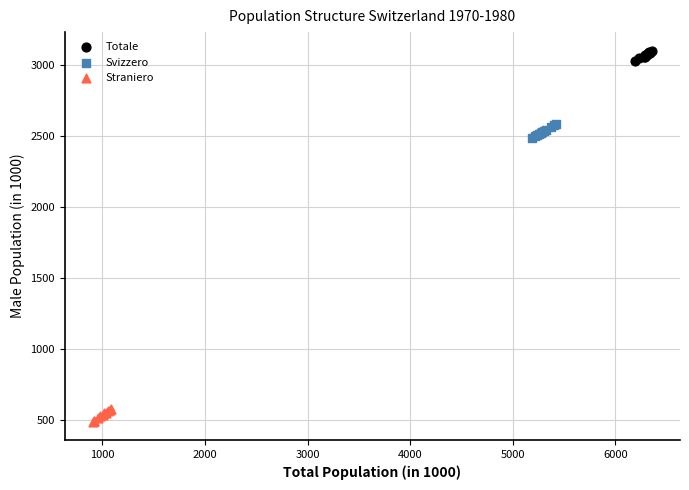

What are all the series names shown in the legend?

Totale, Svizzero, Straniero